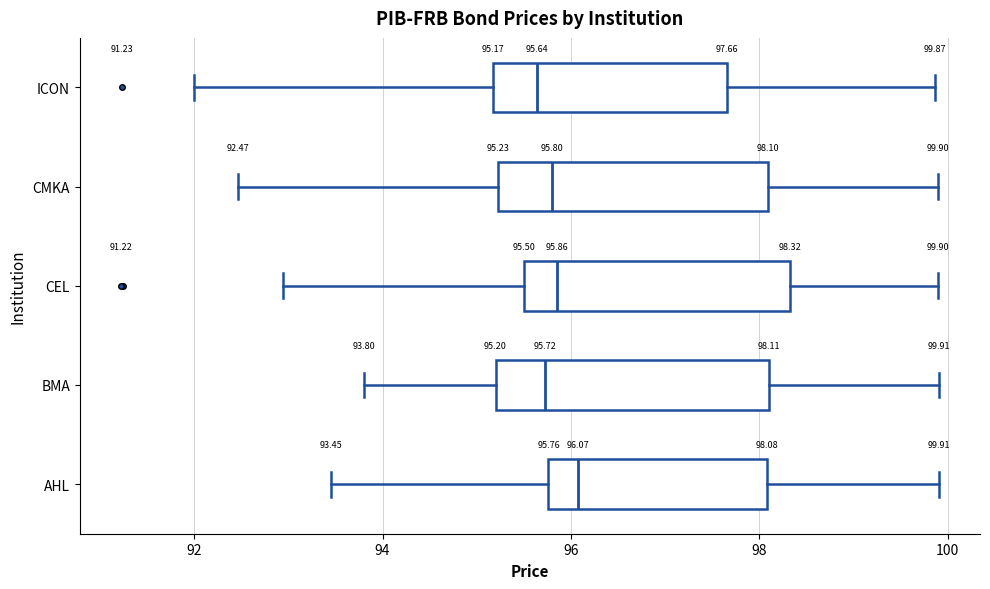

Which box's median line is the furthest to the right?

AHL